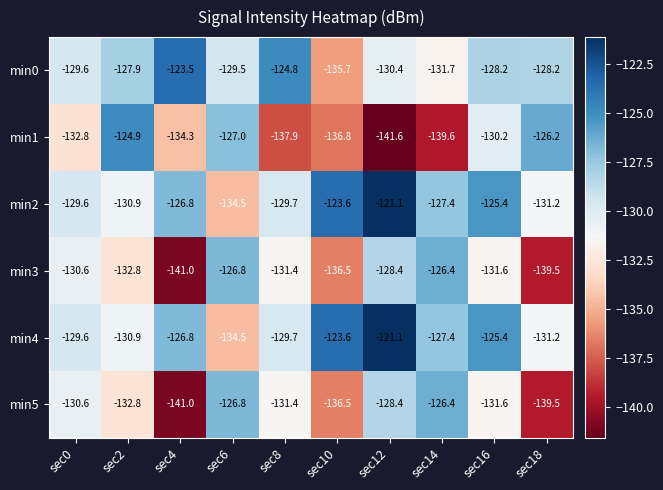

What is the difference between the highest and lowest values at sec4?

17.5